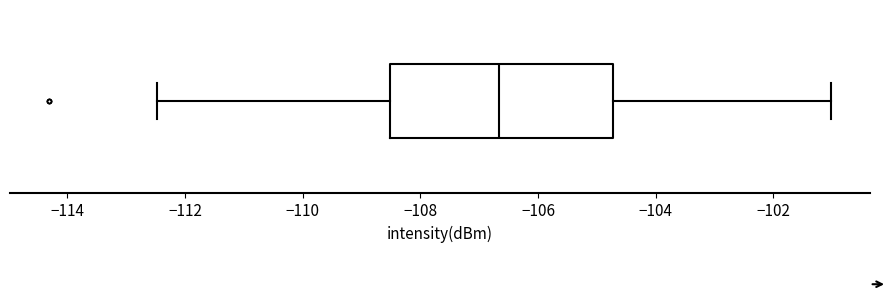

Transcribe this box plot: give where the median line is, the range the box spans, and where the two whiskers end, as read against the x-axis. The values are not printed on the chart, so give them approximately, as read against the axis.

median -106.6, box -108.6 to -104.8, whiskers -112.4 to -101.0